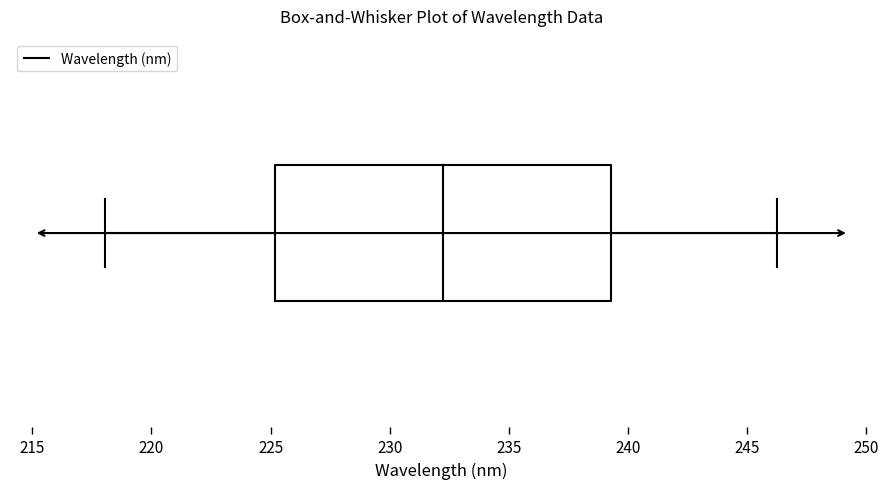

Transcribe this box plot: give where the median line is, the range the box spans, and where the two whiskers end, as read against the x-axis. The values are not printed on the chart, so give them approximately, as read against the axis.

median 232.5, box 225.0 to 239.5, whiskers 218.0 to 246.5